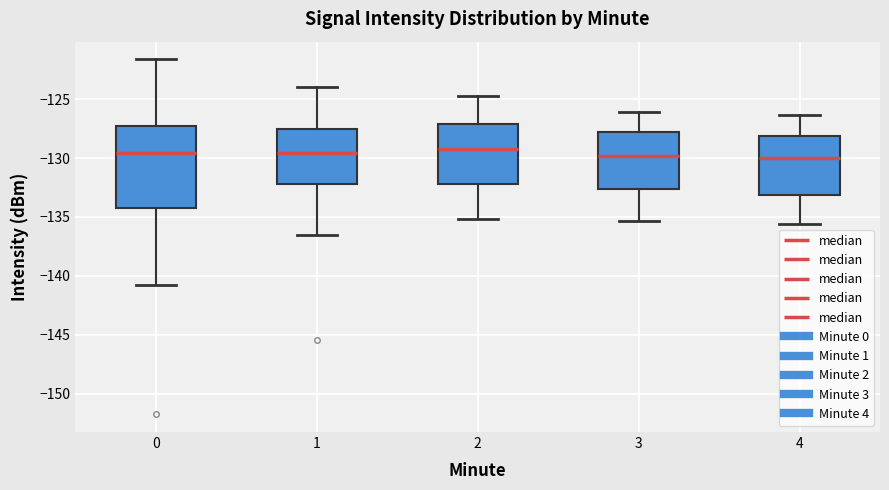

Comparing the boxes themselves (not the whiskers), which one is the tallest?

0